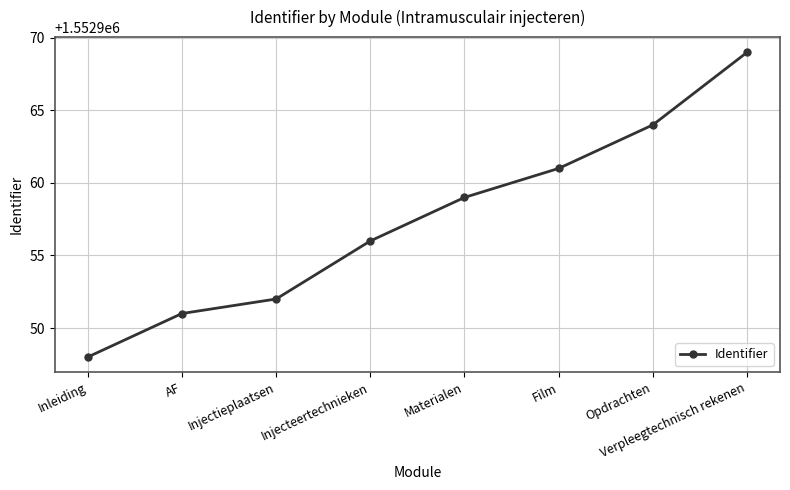

How many data points are less than 1552959?

4